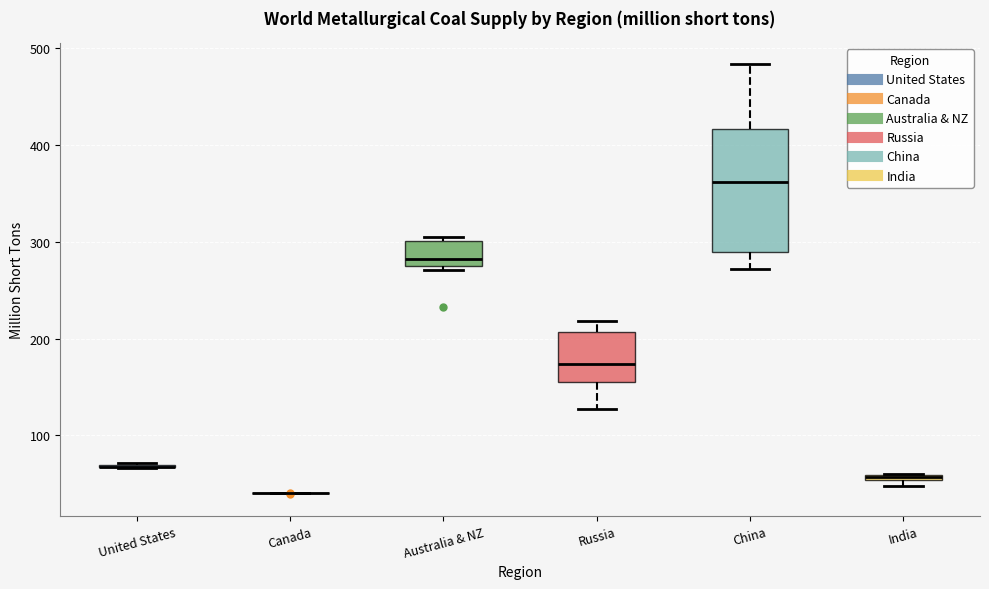

Where is the lower edge of the box for India on the y-axis? The values are not printed on the chart, so give them approximately, as read against the axis.

50